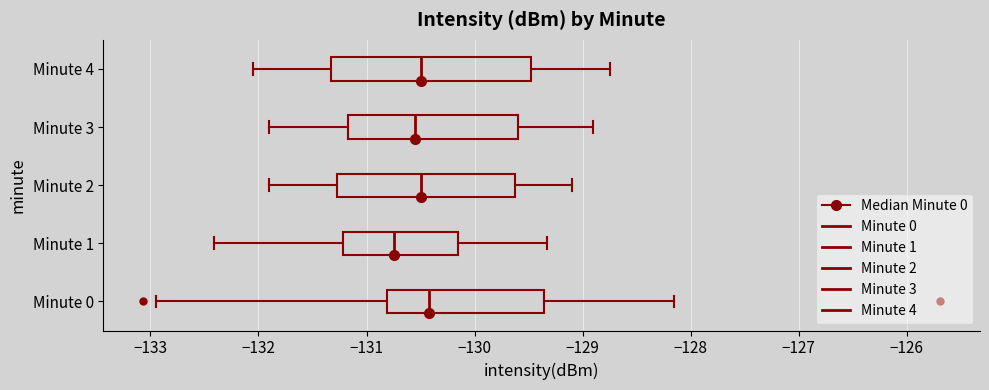

Which box is the widest, from its left edge to its right edge?

Minute 4